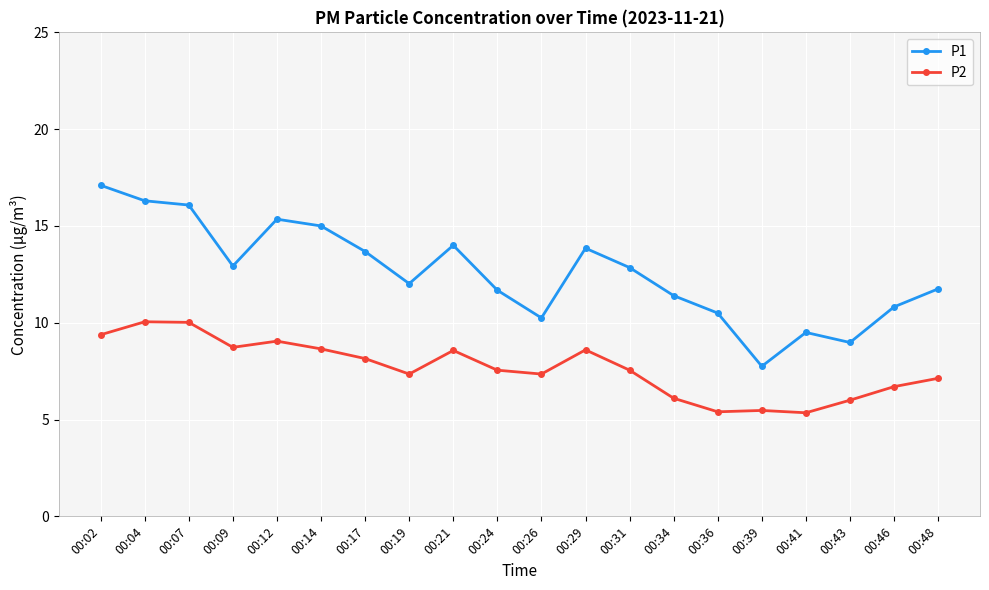

Which series has the largest range (max minus min)?

P1